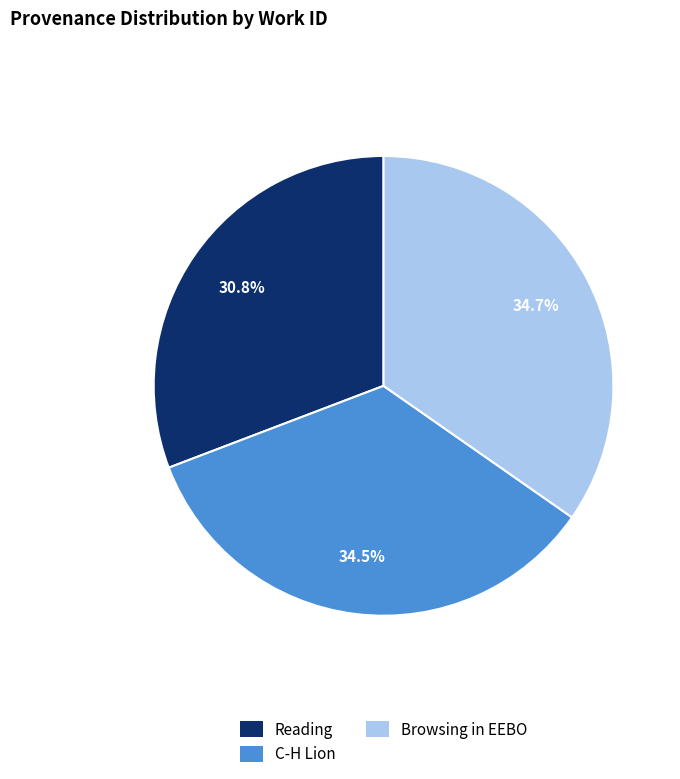

To the nearest percent, what is the combined percentage of Reading and C-H Lion?

65%